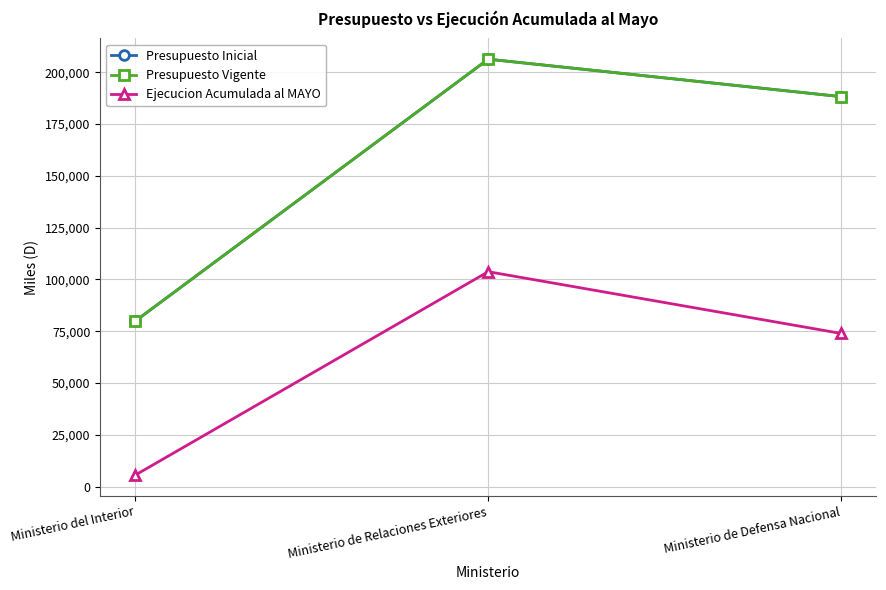

Rank the categories by Ejecucion Acumulada al MAYO value from highest to lowest.

Ministerio de Relaciones Exteriores, Ministerio de Defensa Nacional, Ministerio del Interior